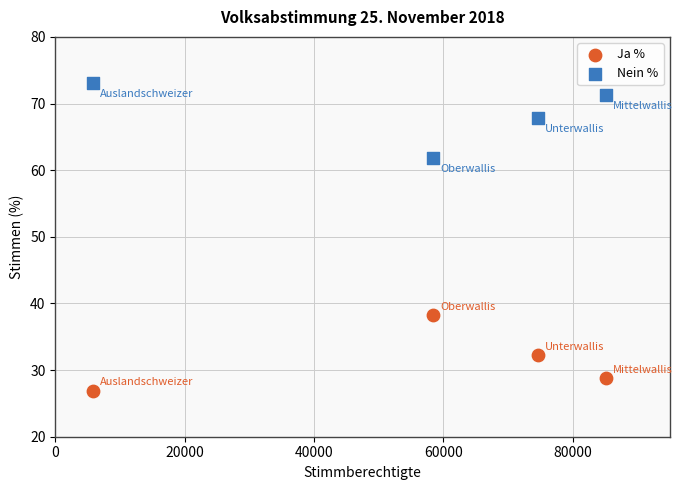

Which series reaches the maximum Y coordinate?

Nein %